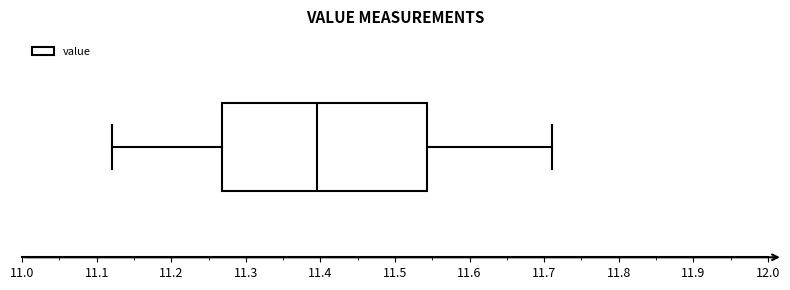

Read this box plot against the x-axis: the position of the median line, the range covered by the box, and the ends of both whiskers. The values are not printed on the chart, so give them approximately, as read against the axis.

median 11.40, box 11.27 to 11.54, whiskers 11.12 to 11.71